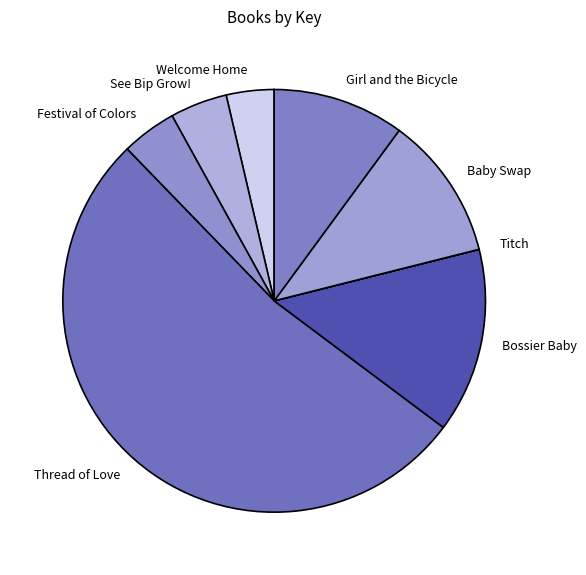

Combined, do Thread of Love and See Bip Grow! account for over 50%?

Yes